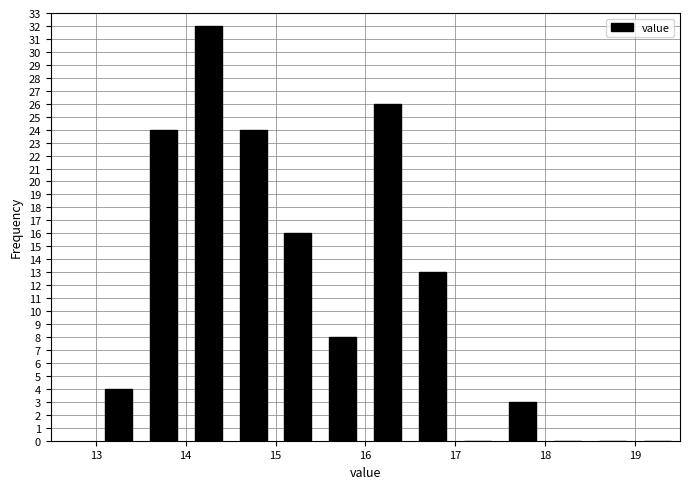

Reading left to right, list every bar in this chart as the range it spans on the x-axis followed by its height. The values are not printed on the chart, so give them approximately, as read against the axis.

13.0 to 13.5: 4
13.5 to 14.0: 24
14.0 to 14.5: 32
14.5 to 15.0: 24
15.0 to 15.5: 16
15.5 to 16.0: 8
16.0 to 16.5: 26
16.5 to 17.0: 13
17.0 to 17.5: 0
17.5 to 18.0: 3
18.0 to 18.5: 0
18.5 to 19.0: 0
19.0 to 19.5: 0